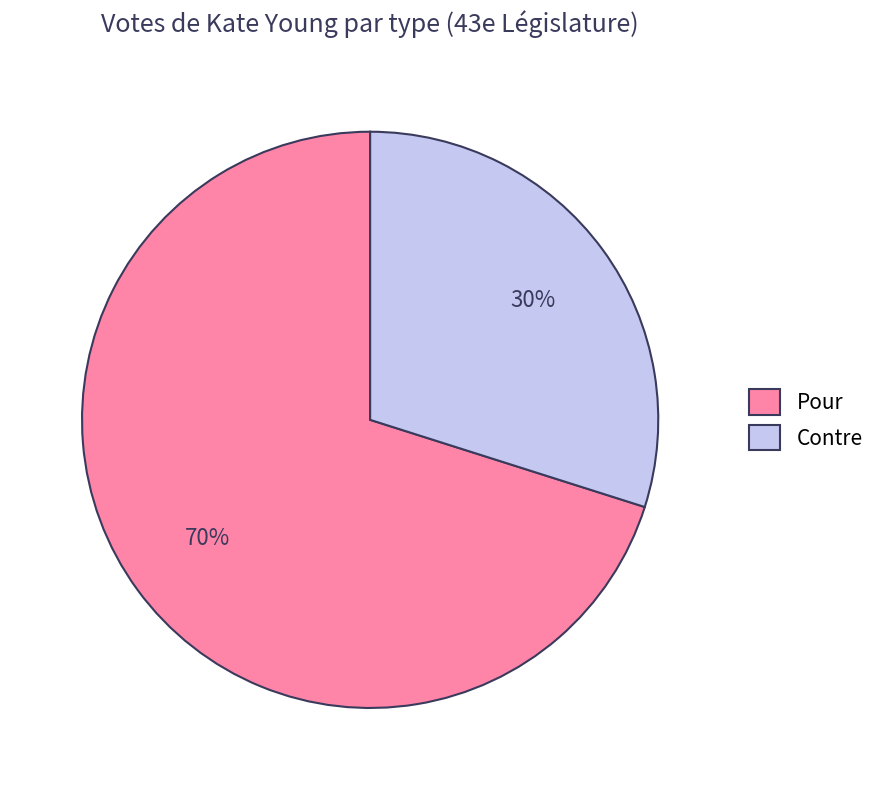

Count the number of slices in the pie.

2